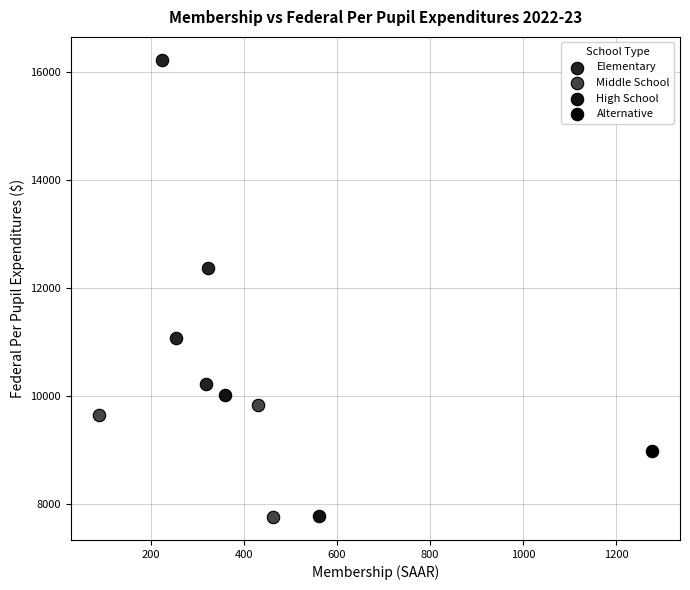

What are all the series names shown in the legend?

Elementary, Middle School, High School, Alternative